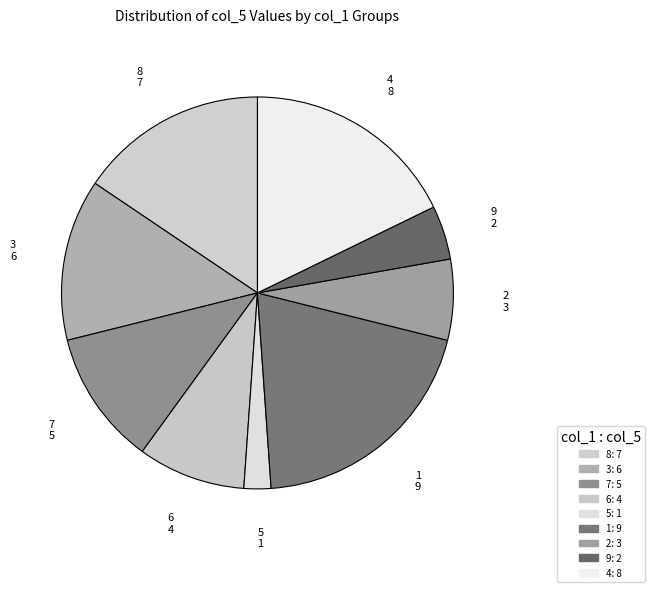

Is the sum of 5 1 and 2 3 greater than half?

No